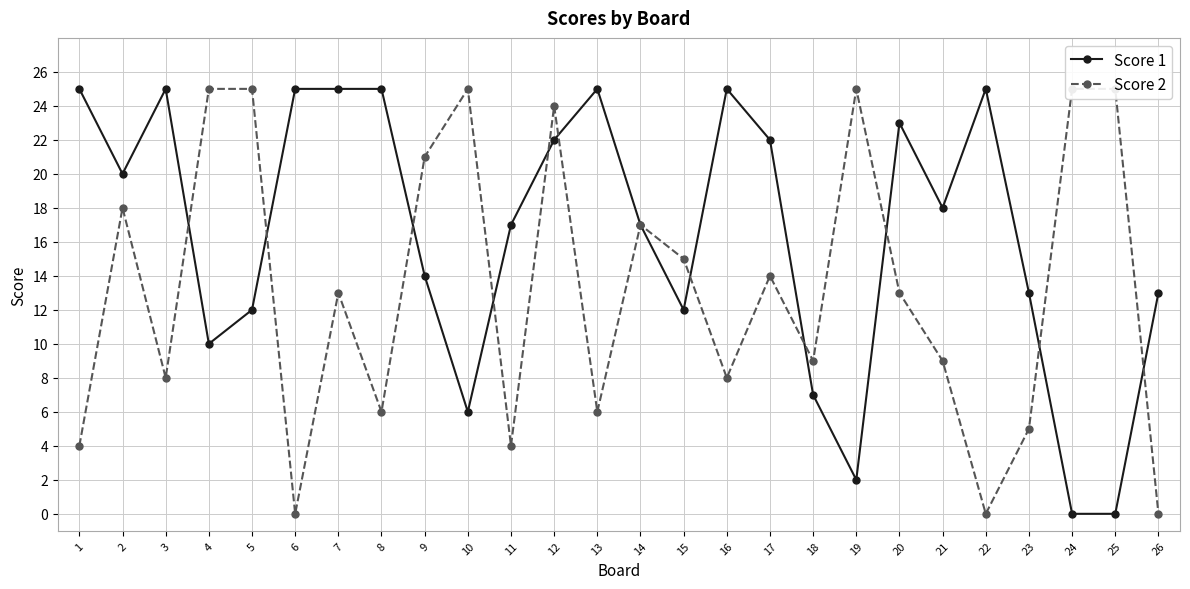

Rank the categories by Score 1 value from highest to lowest.

1, 3, 6, 7, 8, 13, 16, 22, 20, 12, 17, 2, 21, 11, 14, 9, 23, 26, 5, 15, 4, 18, 10, 19, 24, 25